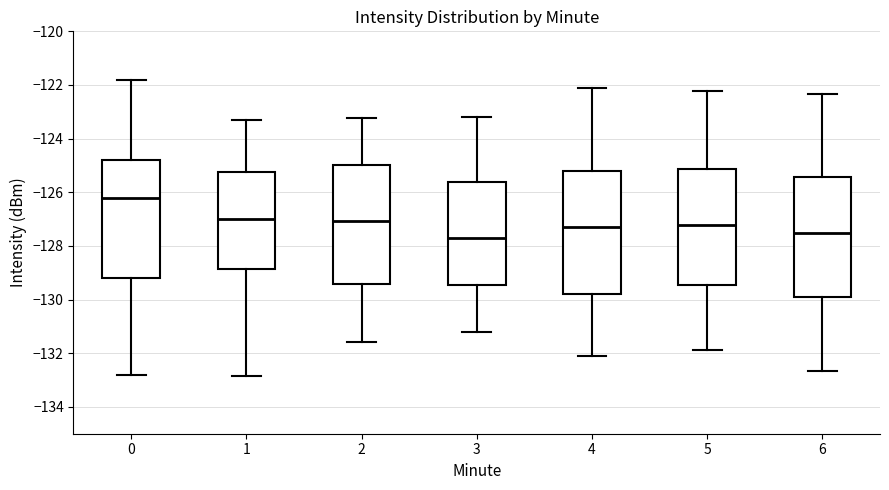

Reading left to right, transcribe this box plot: for each box, give where its median line is, the range the box spans, and where its two whiskers end, as read against the y-axis. The values are not printed on the chart, so give them approximately, as read against the axis.

0: median -126.2, box -129.2 to -124.8, whiskers -132.8 to -121.8
1: median -127.0, box -128.8 to -125.2, whiskers -132.8 to -123.4
2: median -127.0, box -129.4 to -125.0, whiskers -131.6 to -123.2
3: median -127.8, box -129.4 to -125.6, whiskers -131.2 to -123.2
4: median -127.2, box -129.8 to -125.2, whiskers -132.2 to -122.2
5: median -127.2, box -129.4 to -125.2, whiskers -131.8 to -122.2
6: median -127.4, box -130.0 to -125.4, whiskers -132.6 to -122.4